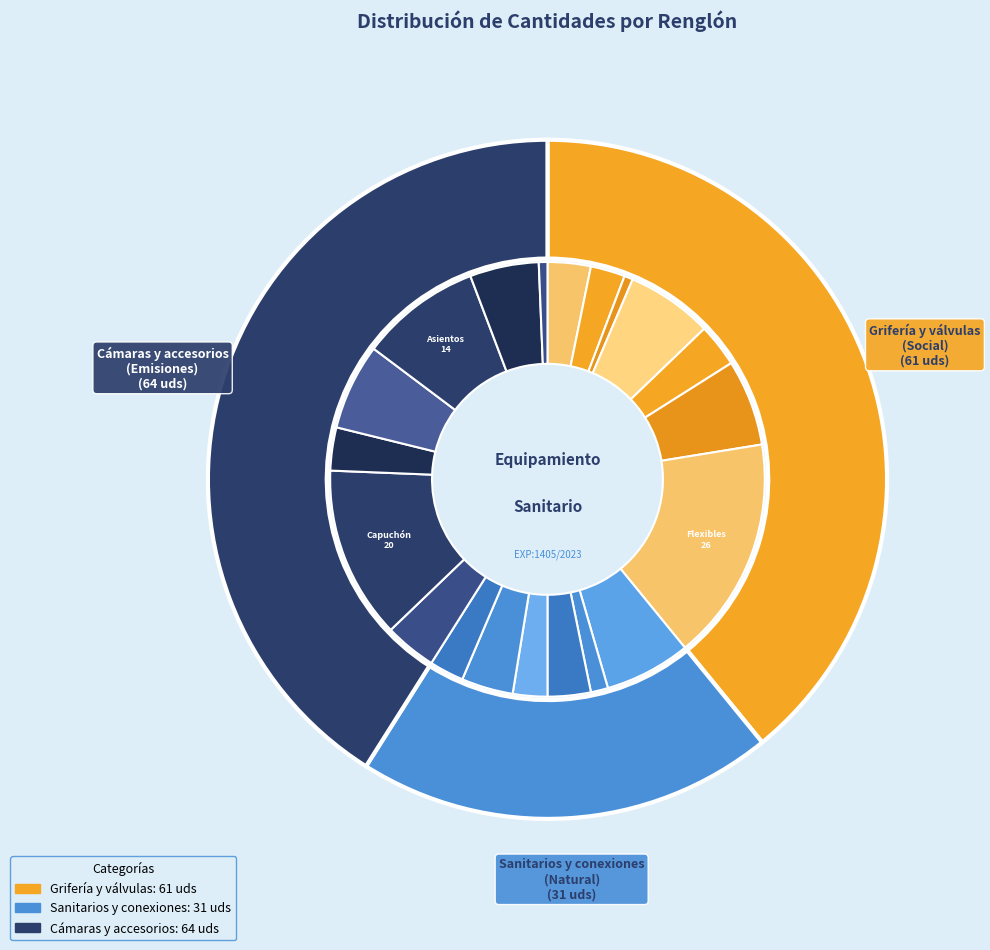

Count the number of slices in the pie.

20